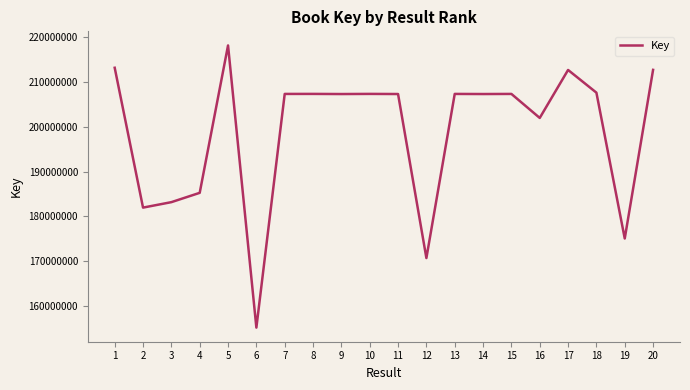

True or false: the data has more than 1 interior local peaks.

True